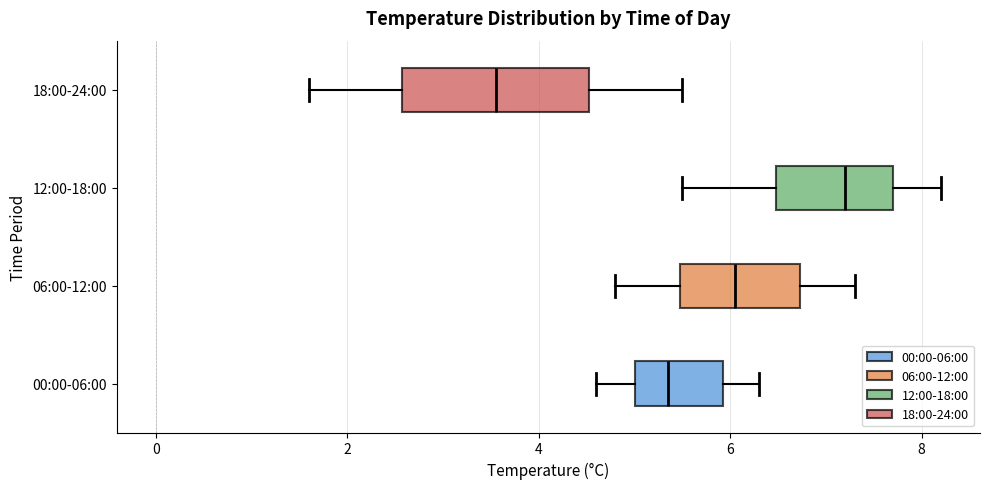

Comparing the boxes themselves (not the whiskers), which one is the widest?

18:00-24:00